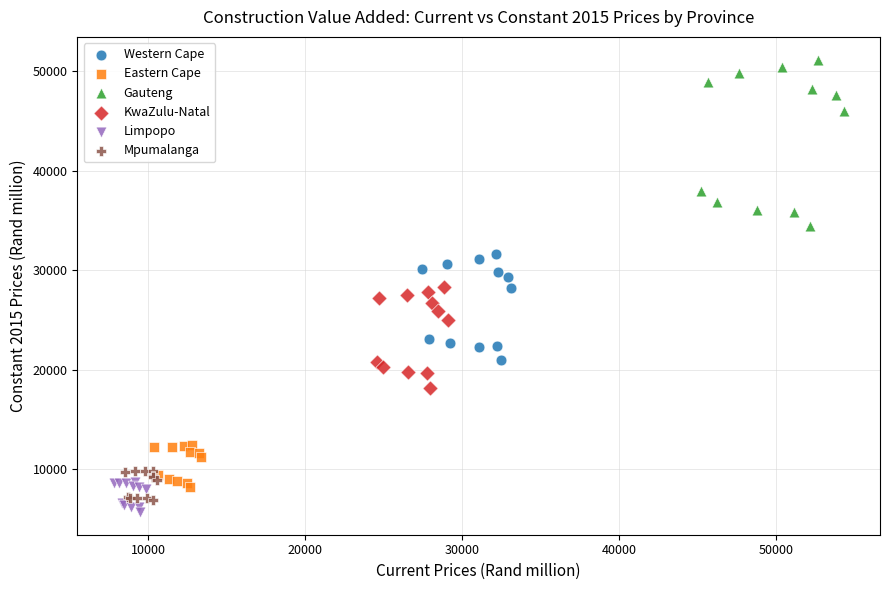

Which series reaches the maximum Y coordinate?

Gauteng